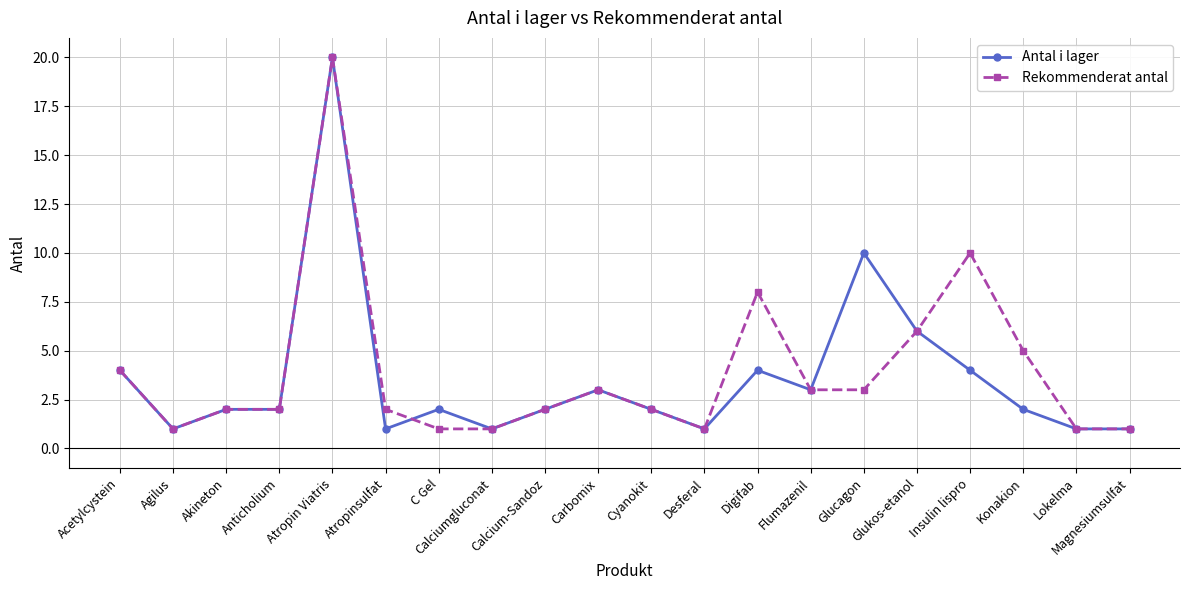

Is it true that Antal i lager equals 1 at Atropinsulfat?

True